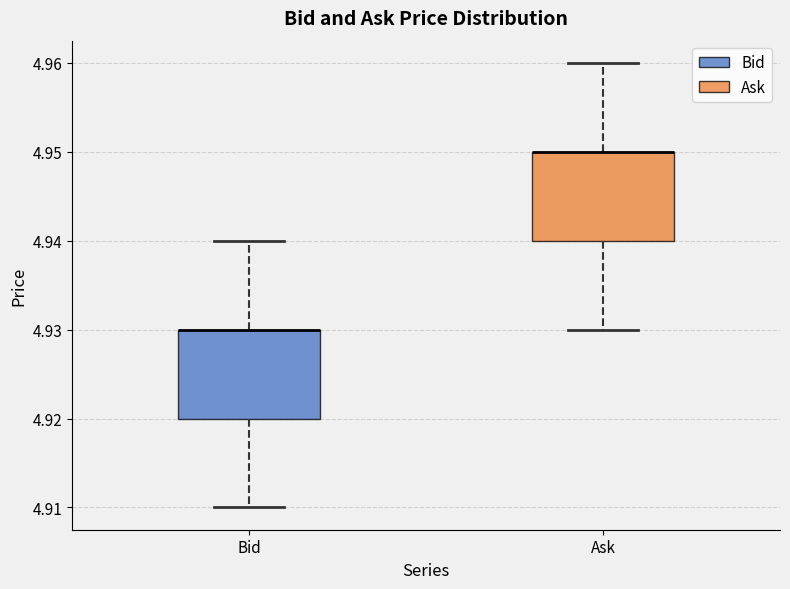

Where does the lower whisker of the box for Bid end on the y-axis? The values are not printed on the chart, so give them approximately, as read against the axis.

4.91